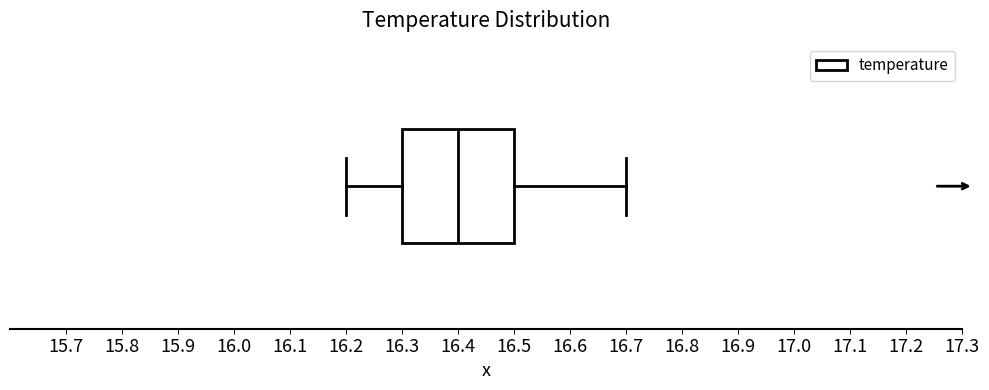

Where does the left whisker of the box end on the x-axis? The values are not printed on the chart, so give them approximately, as read against the axis.

16.2